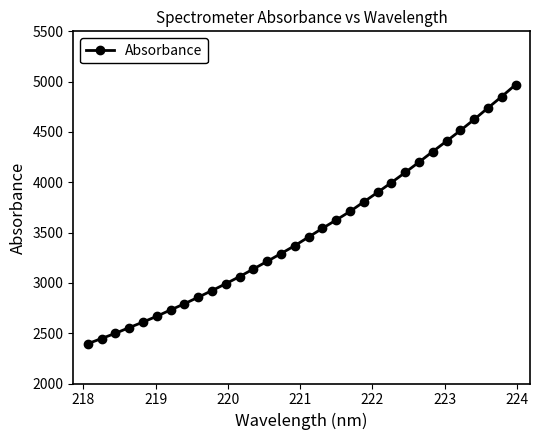

What is the average value?

3509.4